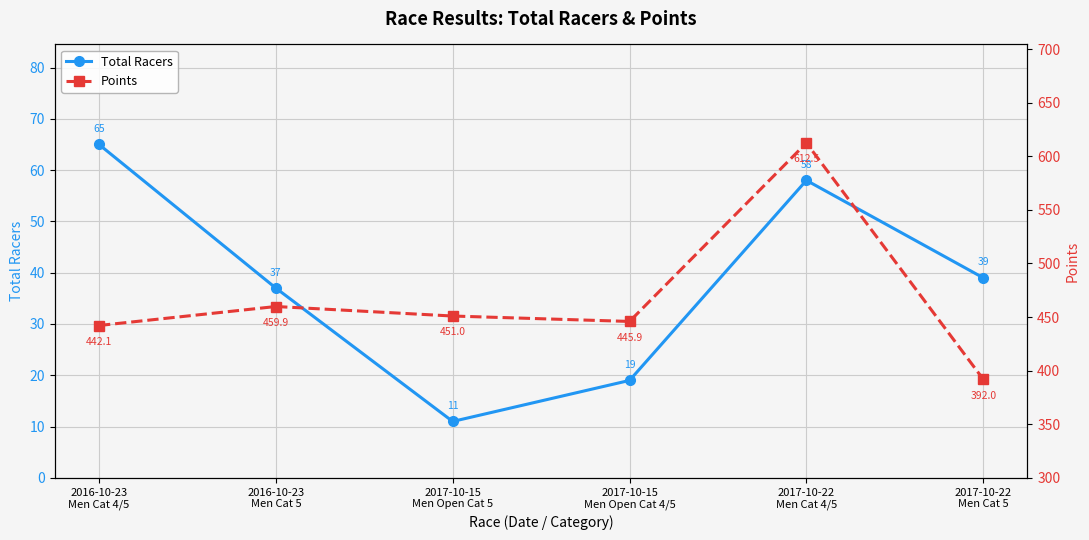

What is the sum of the Points values at 2017-10-22
Men Cat 5 and 2016-10-23
Men Cat 4/5?

834.1